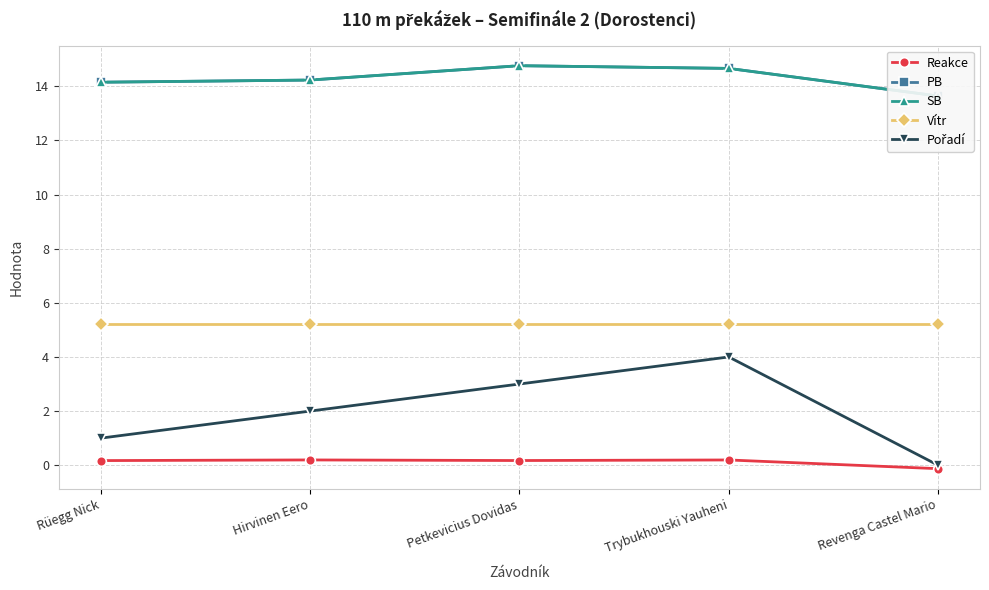

The value of SB at Hirvinen Eero is 14.2. True or false?

True